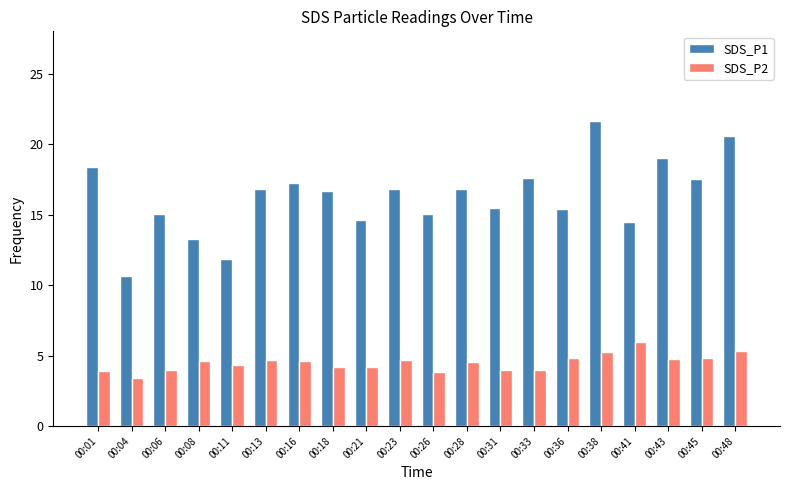

What are all the series names shown in the legend?

SDS_P1, SDS_P2